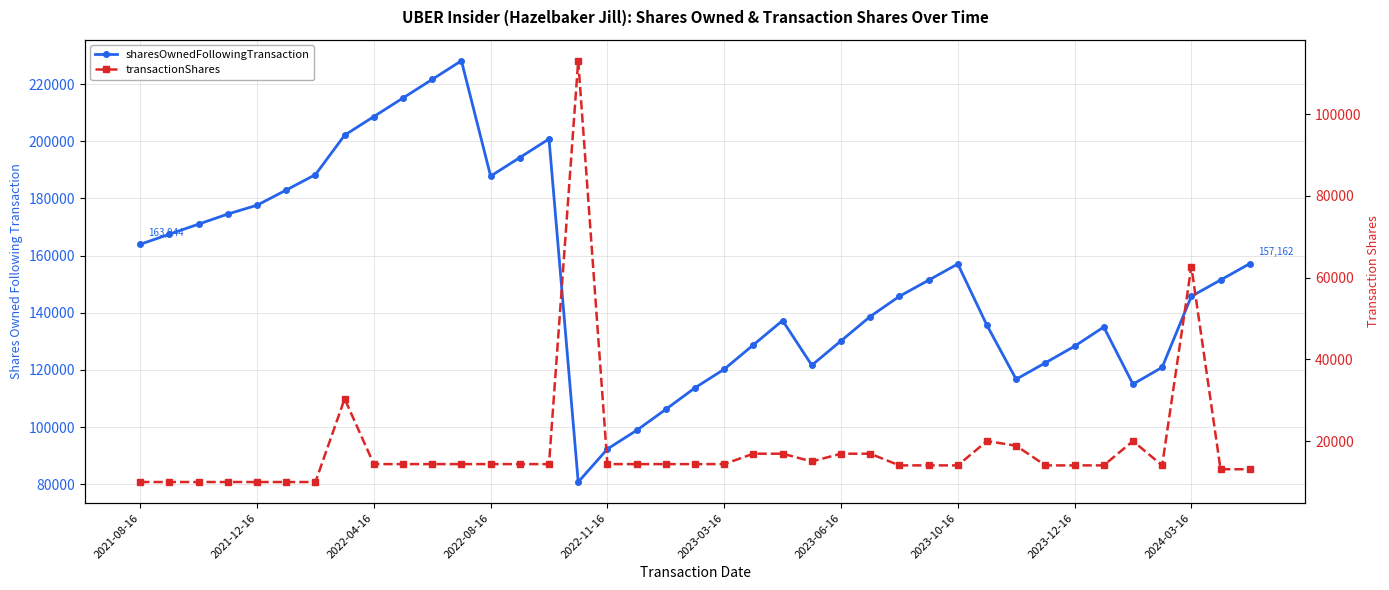

How many series are shown in this chart?

2